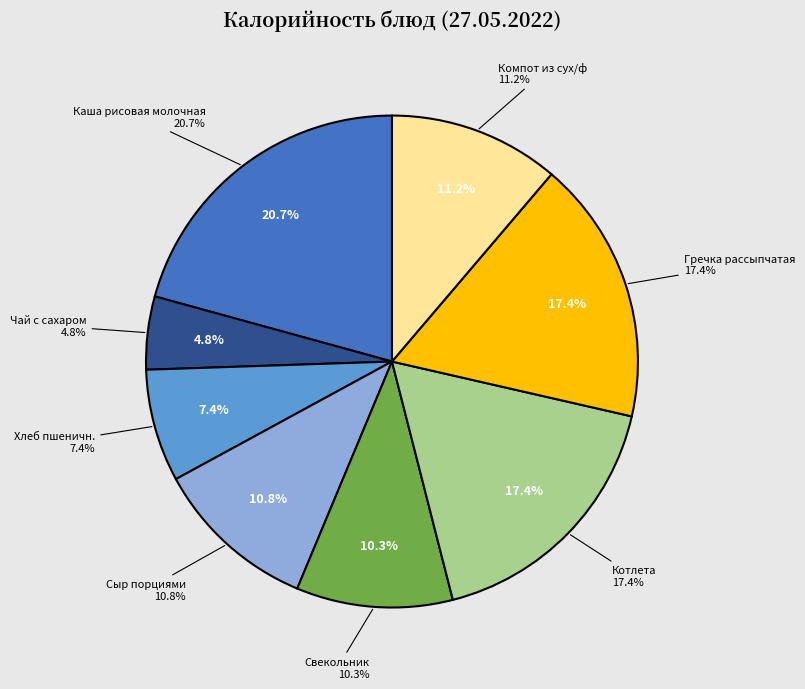

To the nearest percent, what is the difference between the Компот из сух/ф and Гречка рассыпчатая slice percentages?

6%